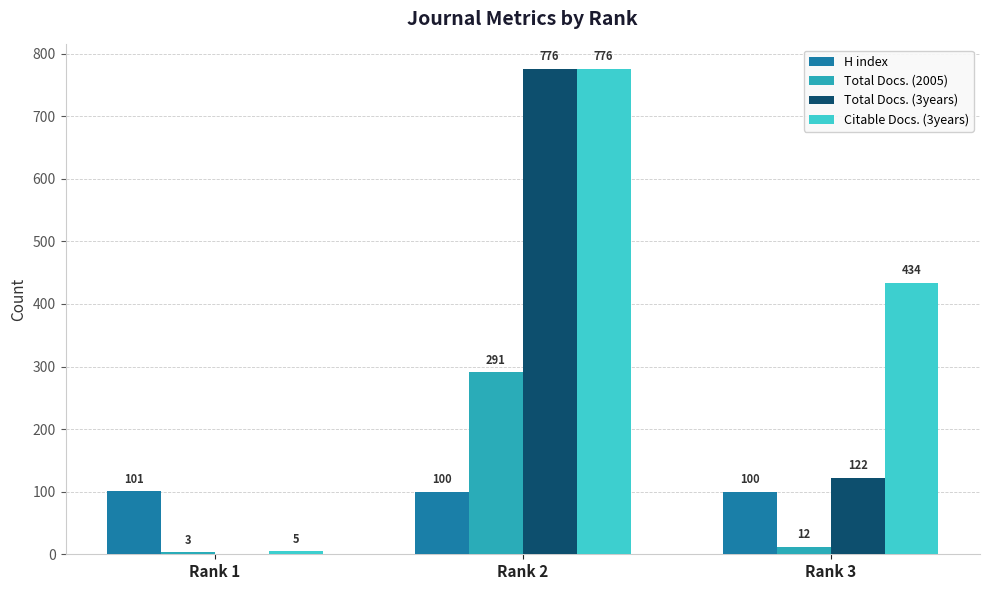

The value of Total Docs. (2005) at Rank 2 is 291. True or false?

True